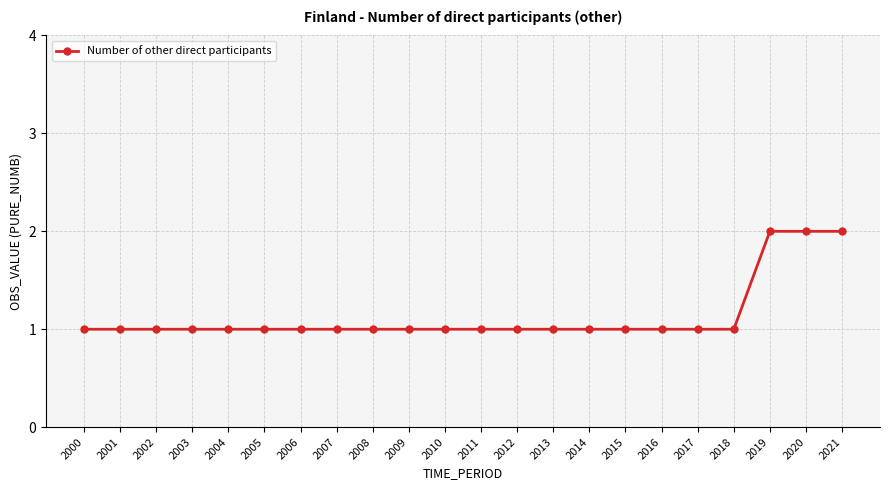

How many values are between 1 and 2?

22